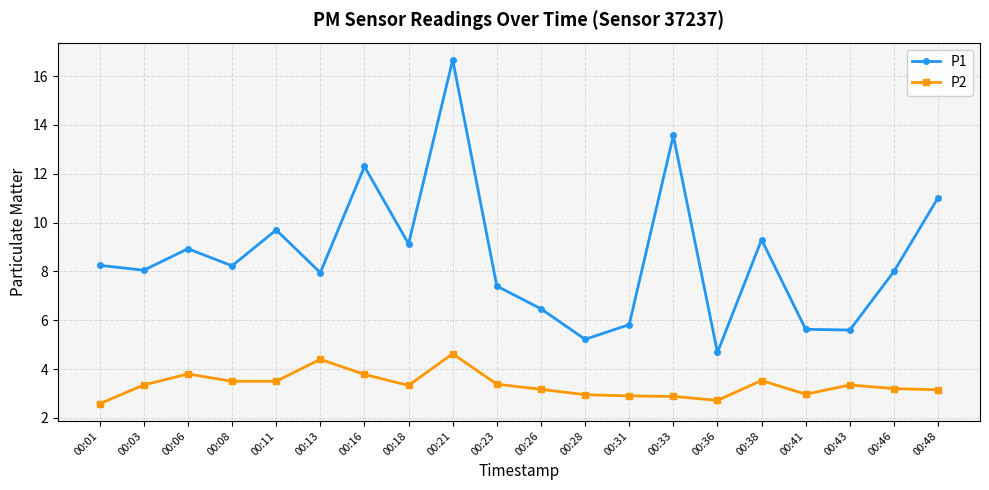

What is the total value across all series at 00:13?

12.4